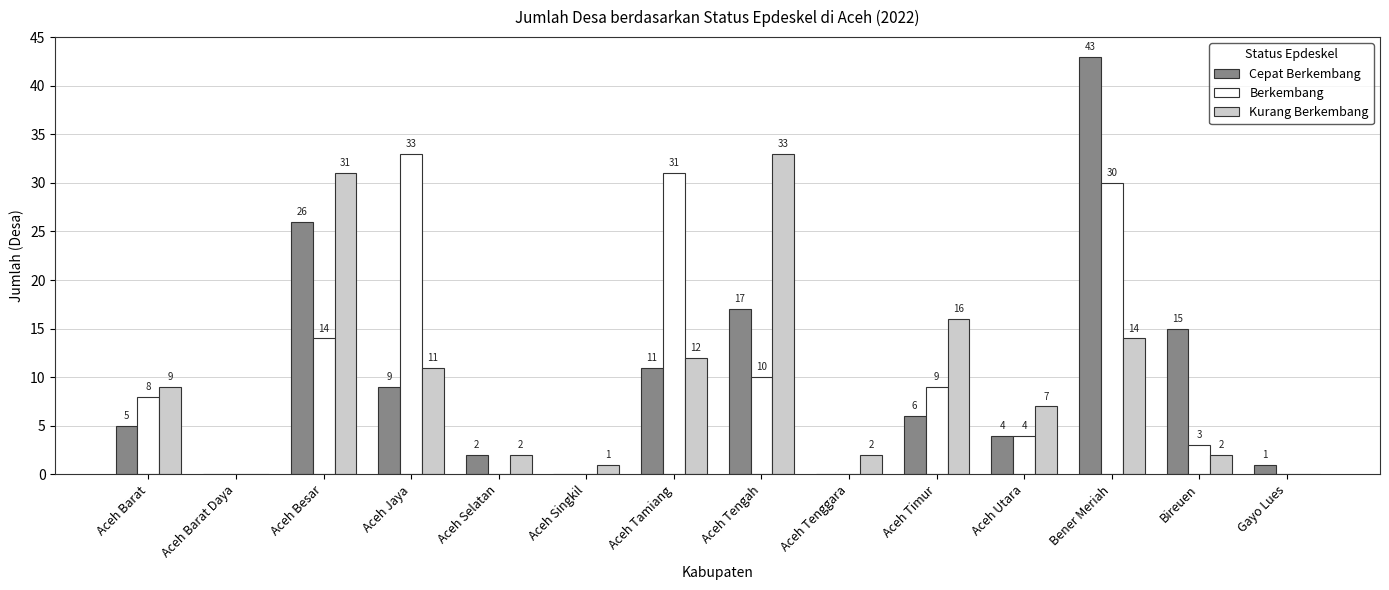

What is the sum of the Kurang Berkembang values at Aceh Timur and Bireuen?

18